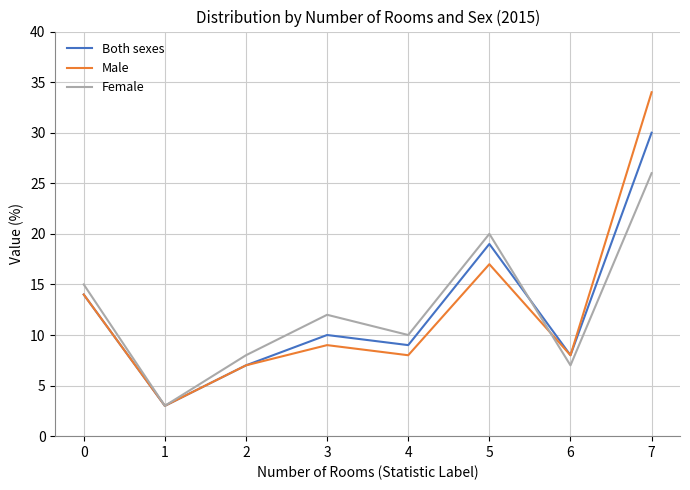

Is it true that Both sexes equals 9 at 4?

True